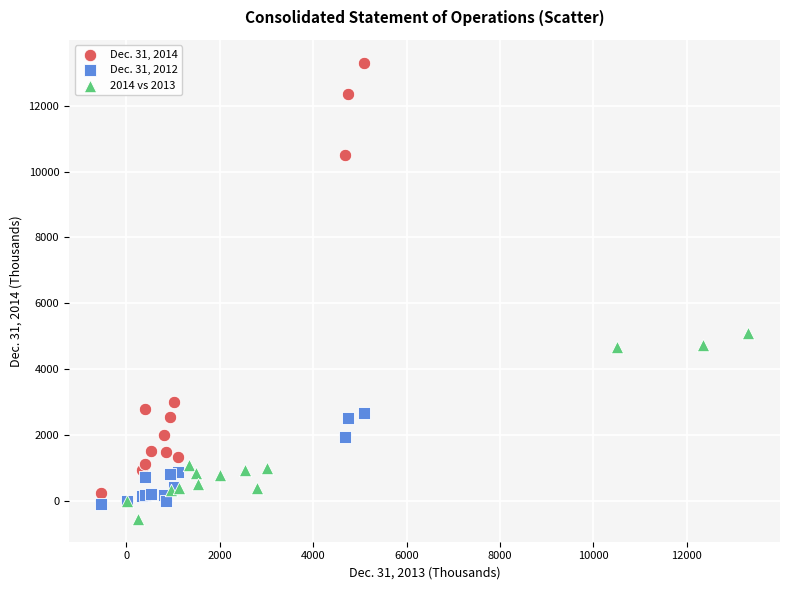

What are all the series names shown in the legend?

Dec. 31, 2014, Dec. 31, 2012, 2014 vs 2013